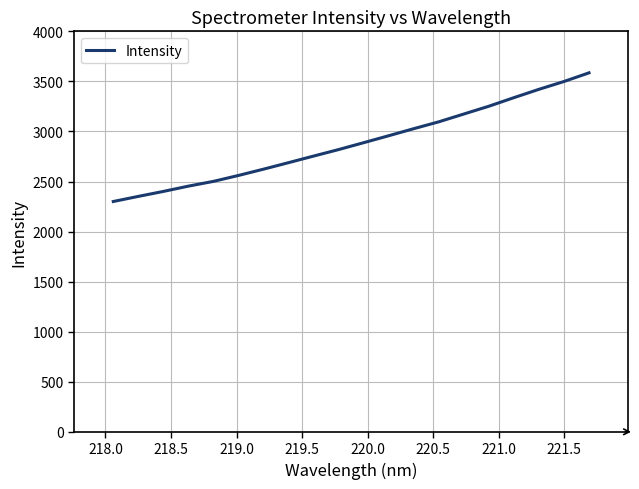

What is the minimum value shown in the chart?

2300.3